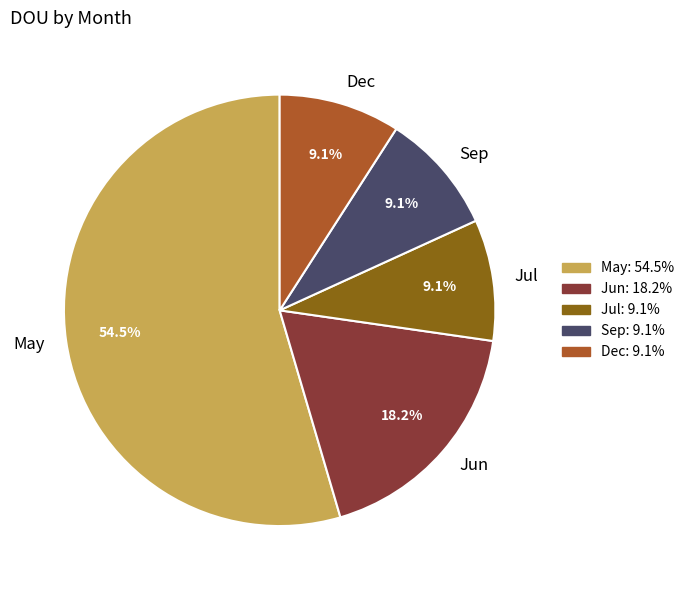

Which has a higher value, May or Dec?

May